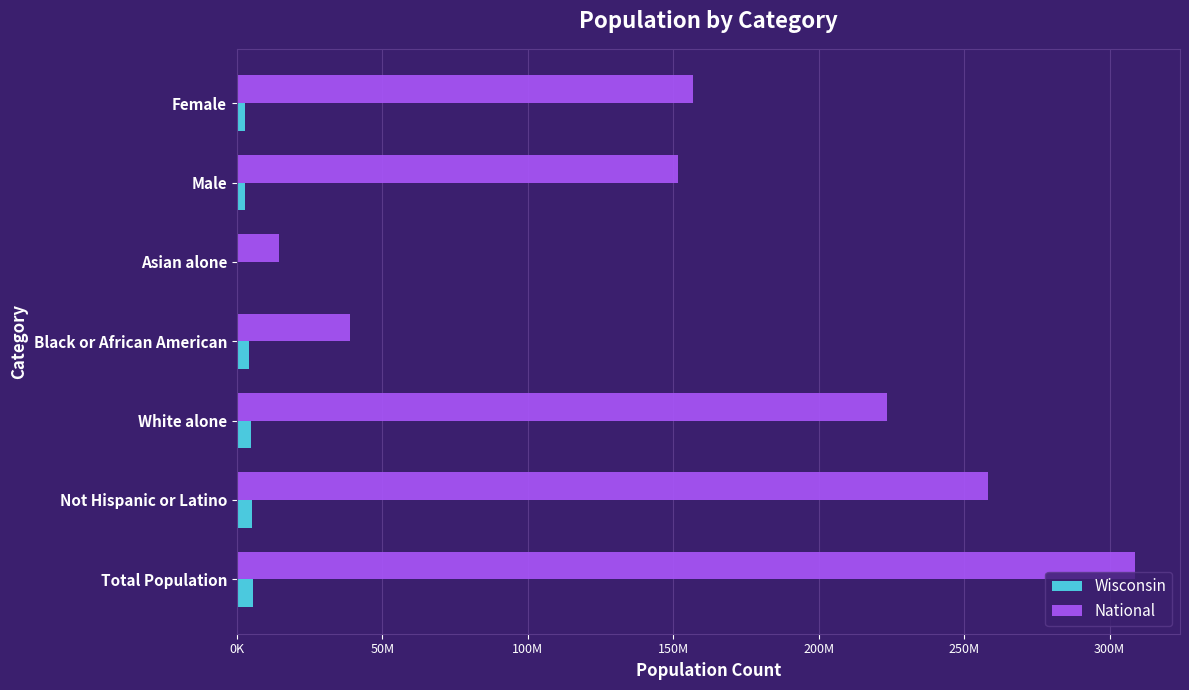

What are all the series names shown in the legend?

Wisconsin, National